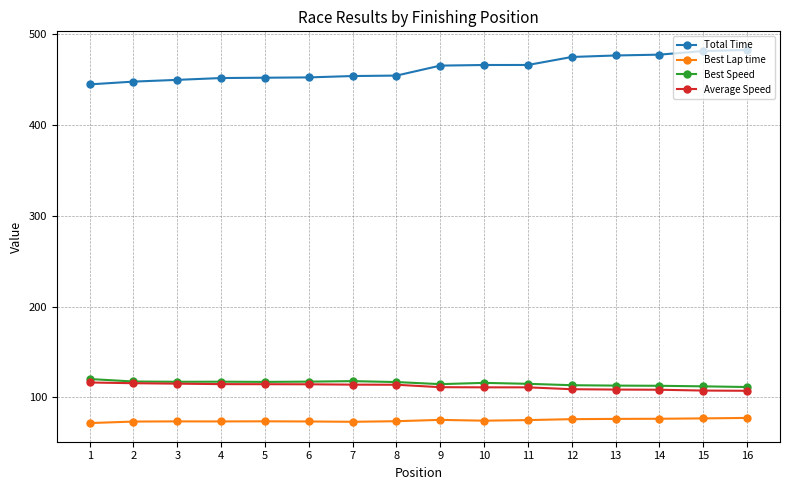

How many series are shown in this chart?

4